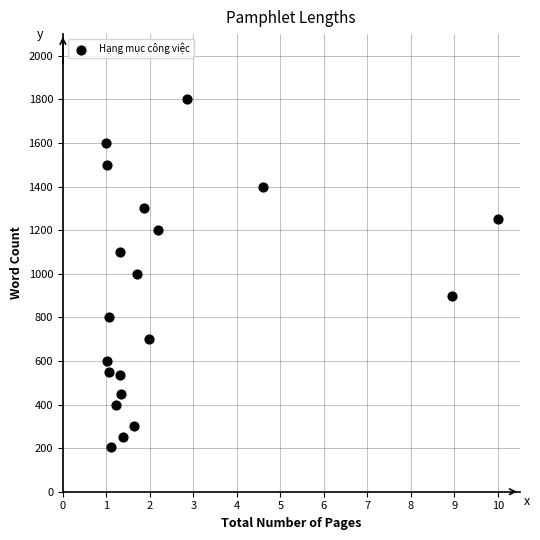

How many points are shown in the scatter plot?

20